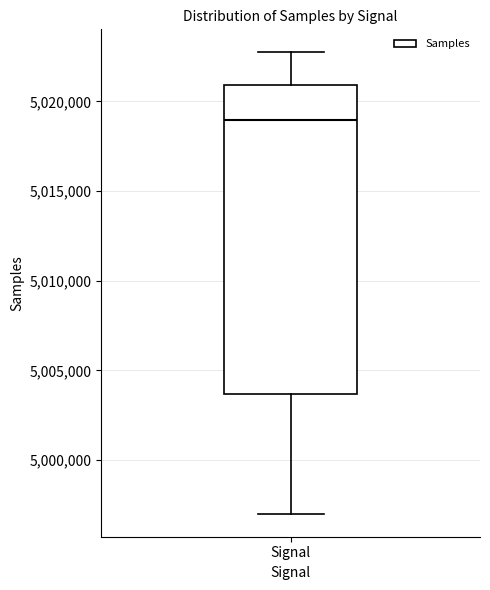

Where is the upper edge of the box for Signal on the y-axis? The values are not printed on the chart, so give them approximately, as read against the axis.

5021000